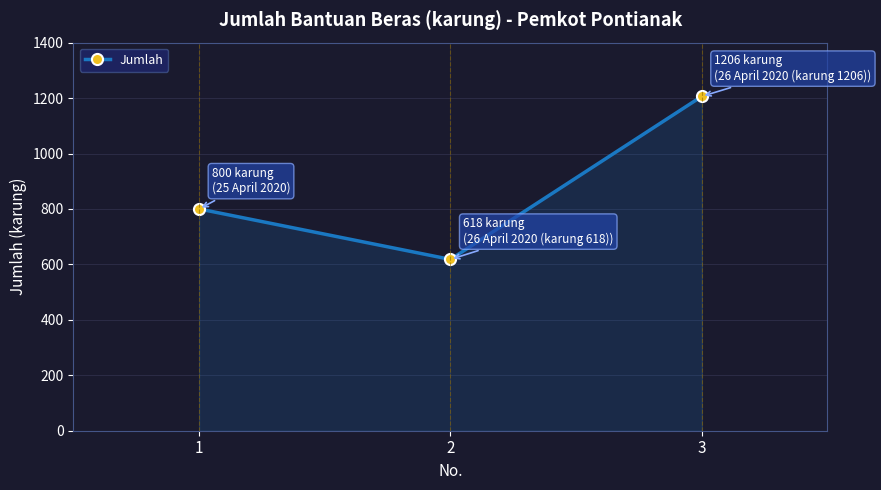

What is the smallest value displayed?

618